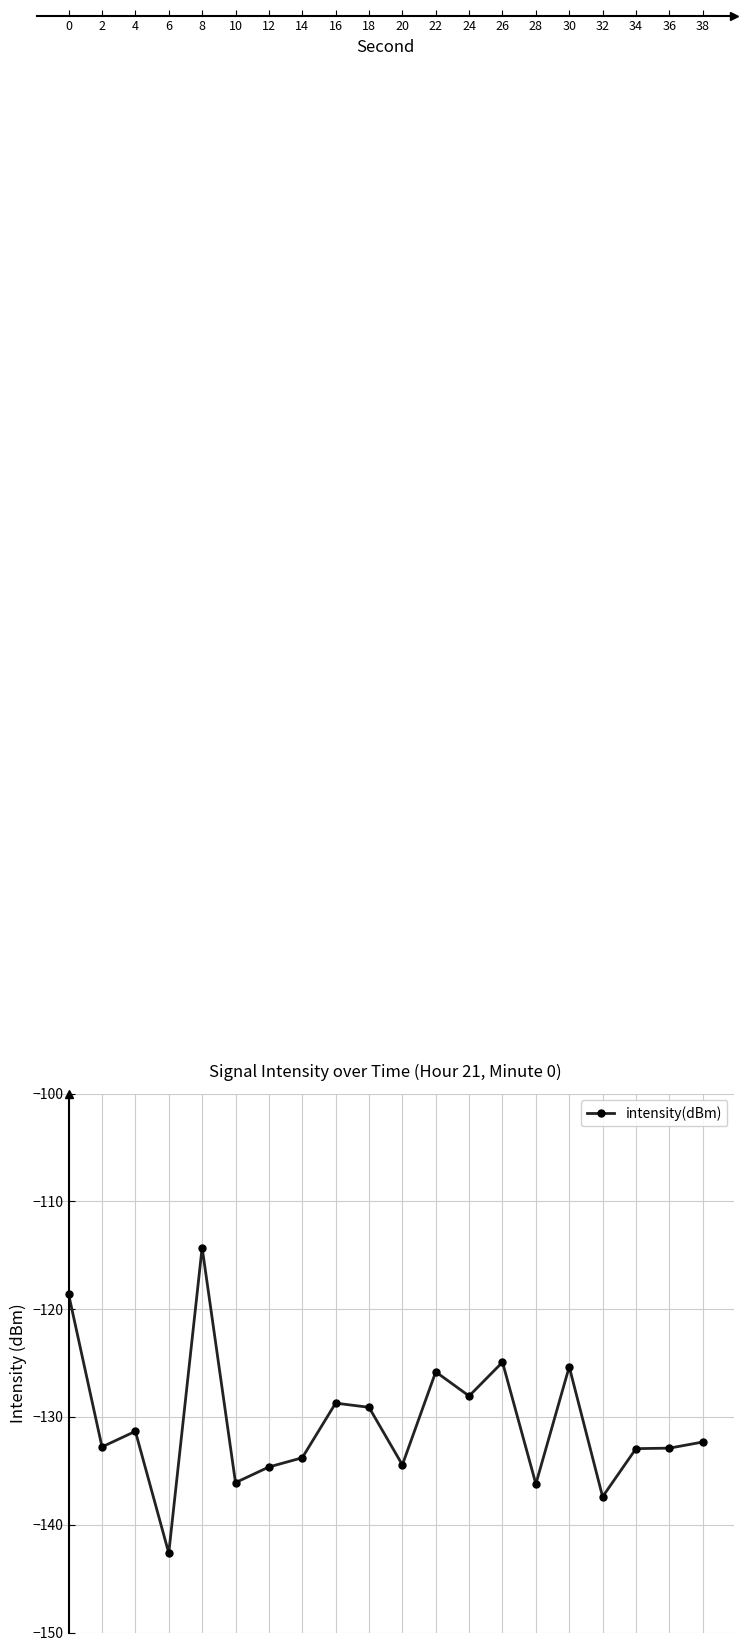

True or false: the data shows -31.1 at 10.

False